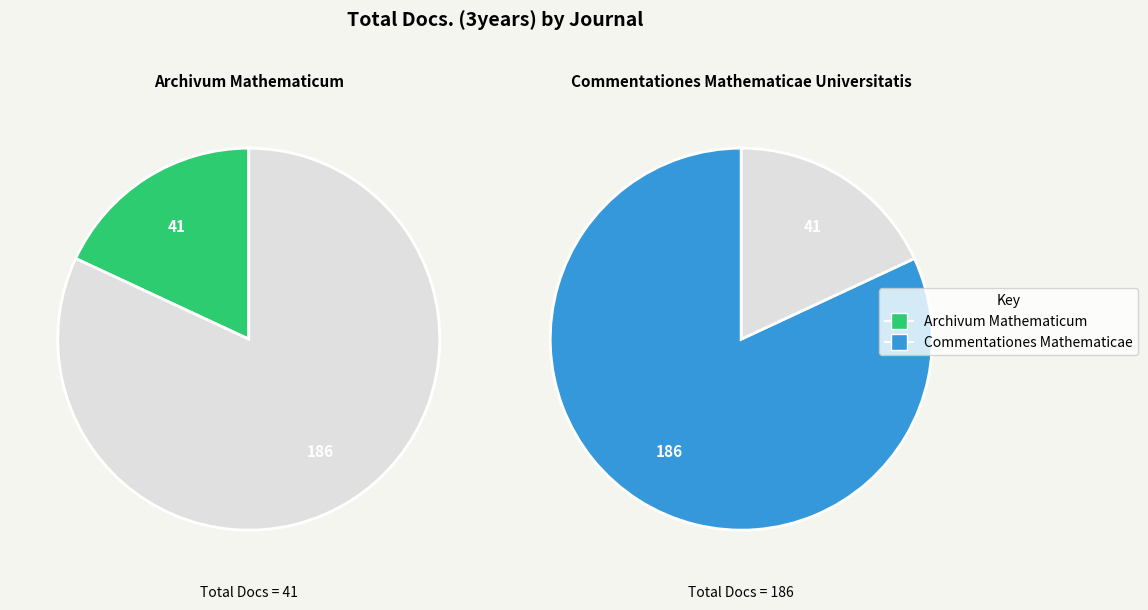

What percentage do Archivum Mathematicum and Commentationes Mathematicae Universitatis together represent?

100.0%